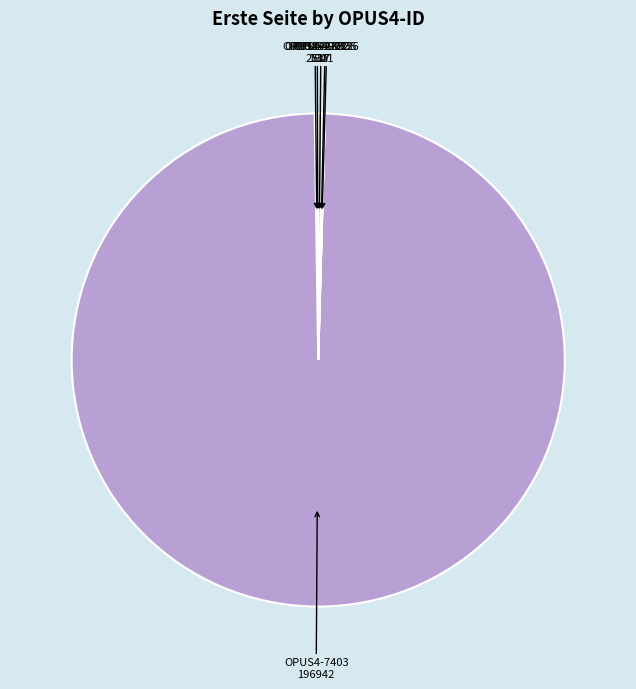

Which category accounts for the majority?

OPUS4-7403